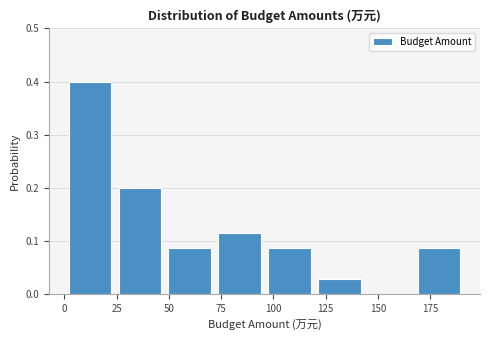

How tall is the bar that spans 170 to 195 on the x-axis? Neither the bar edges nor the heights are printed on the chart, so give them approximately, as read against the axes.

0.09